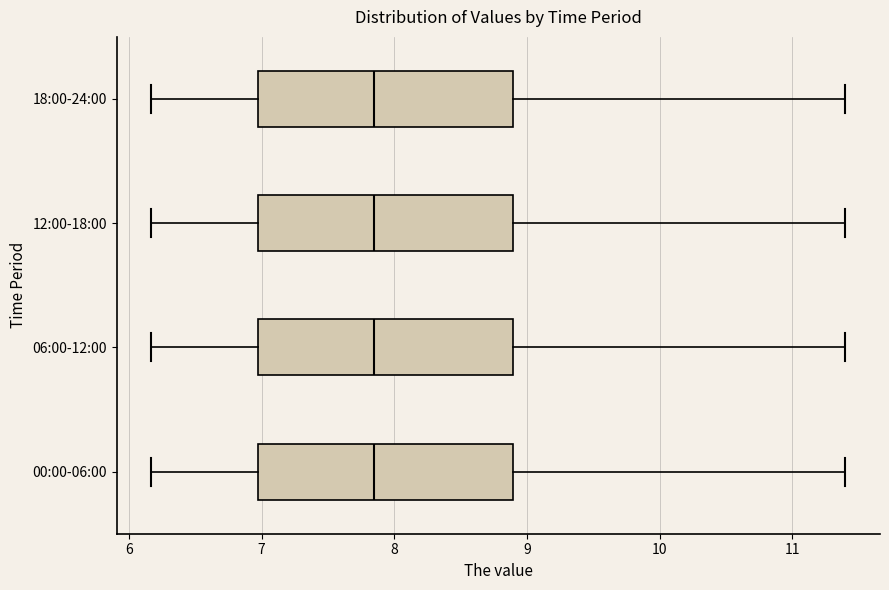

Where does the median line of the box for 06:00-12:00 sit on the x-axis? The values are not printed on the chart, so give them approximately, as read against the axis.

7.9